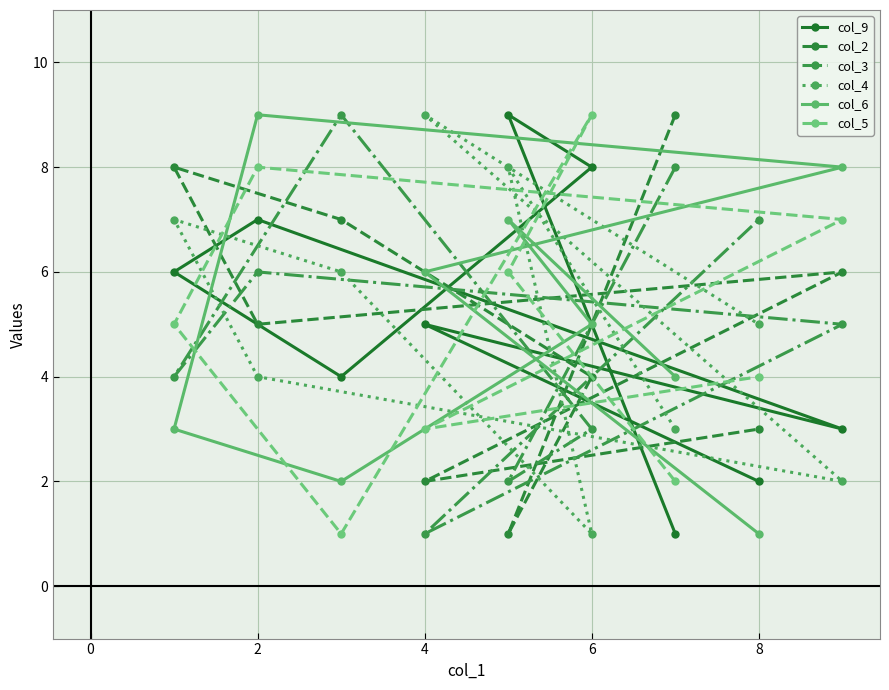

The col_3 series shows 4 at 2. True or false?

False